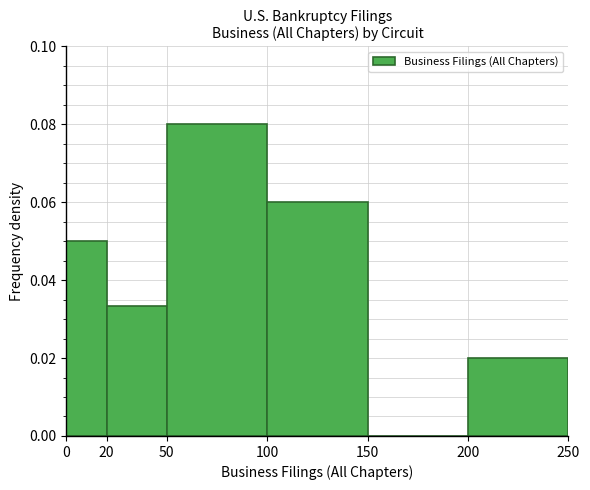

Which range on the x-axis has the tallest bar?

50 to 100